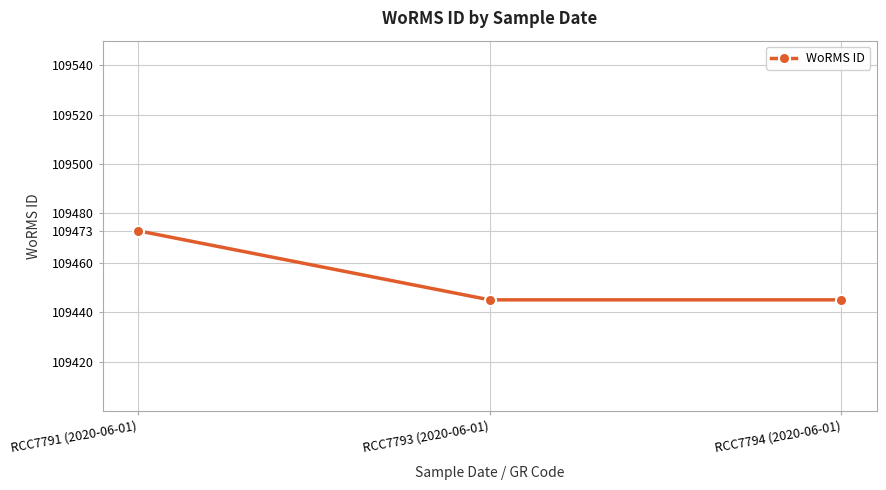

What position from the right is RCC7793 (2020-06-01)?

2